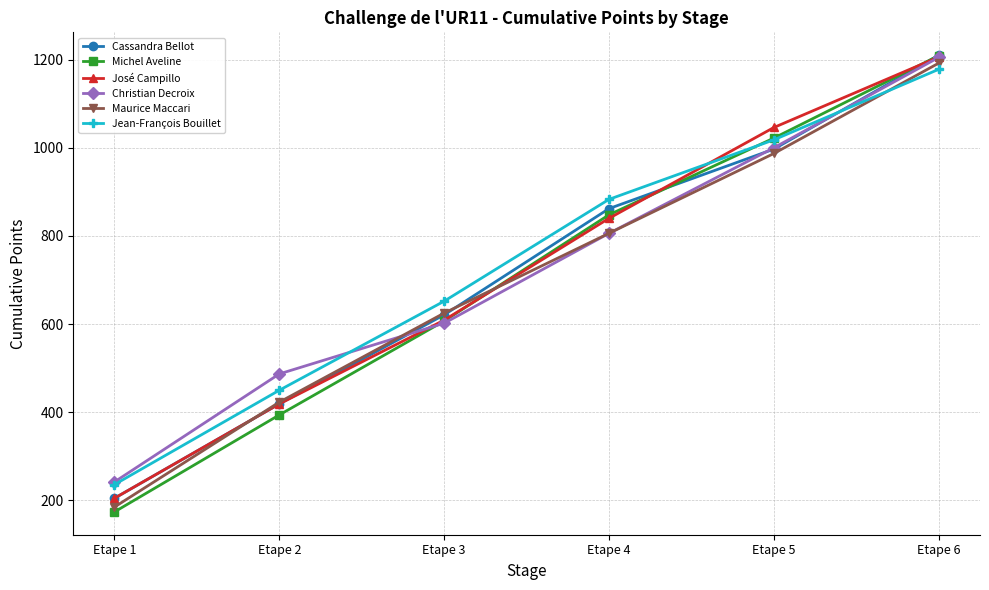

At which label is Michel Aveline closest to 691?

Etape 3